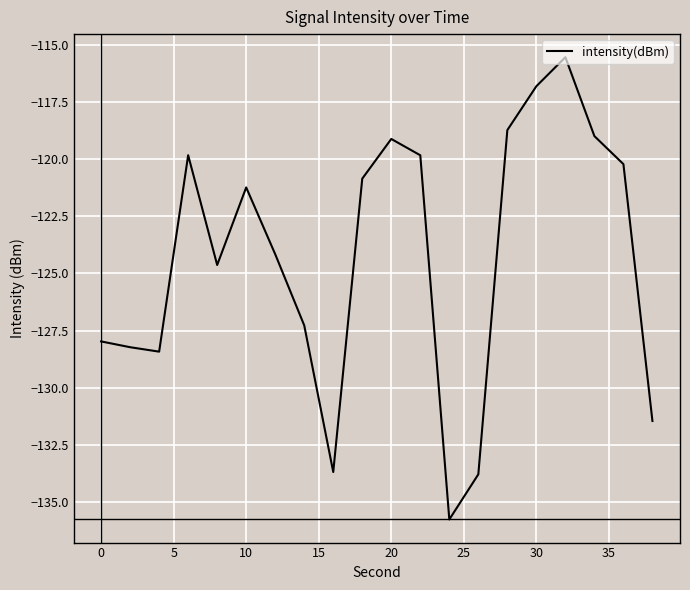

What is the difference between the maximum and minimum values?

20.2